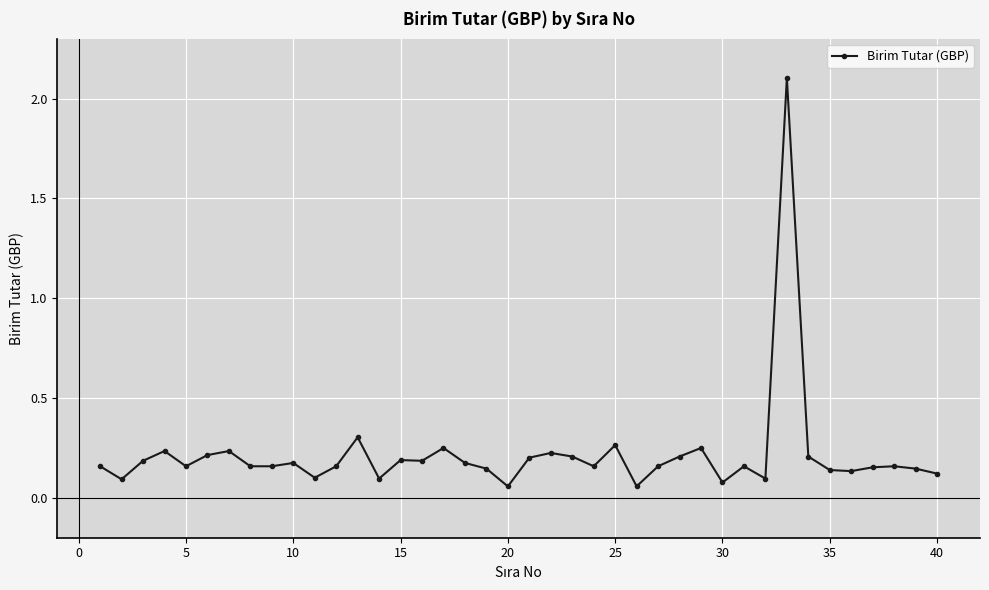

What is the maximum value shown in the chart?

2.1